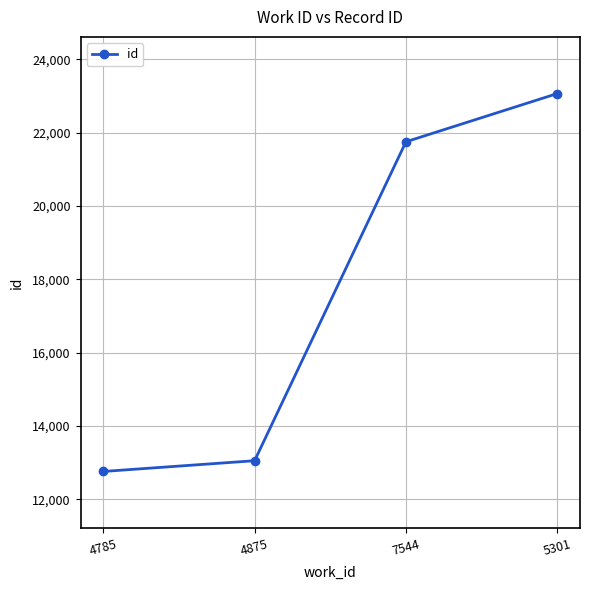

At which category does the chart reach its minimum across all series?

4785